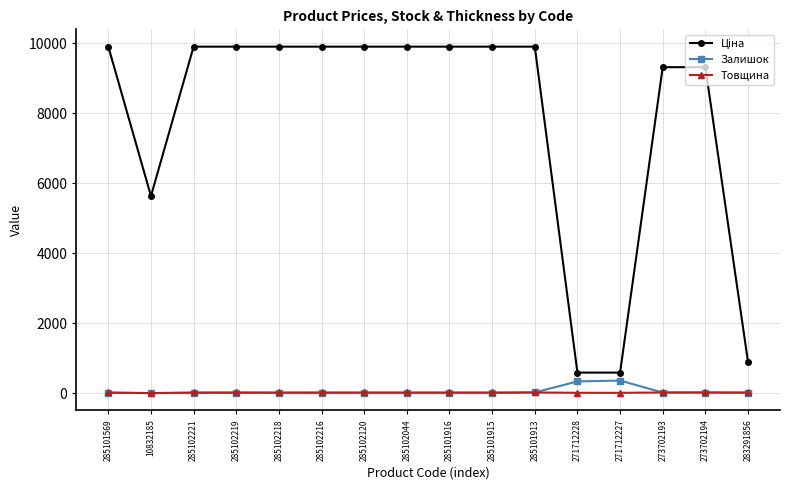

What position from the right is 283291856?

1